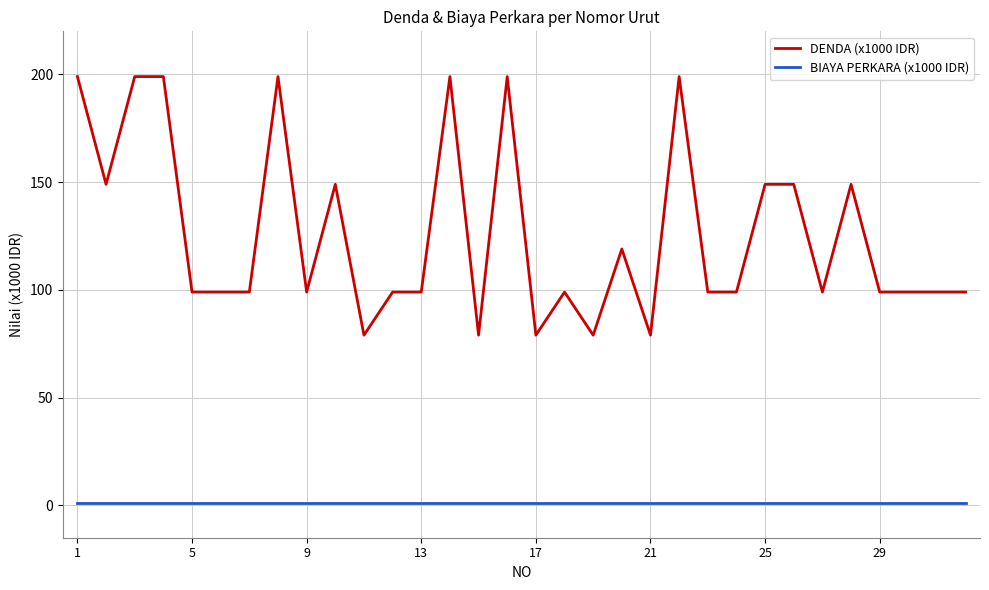

True or false: DENDA (x1000 IDR) and BIAYA PERKARA (x1000 IDR) intersect in this chart.

False